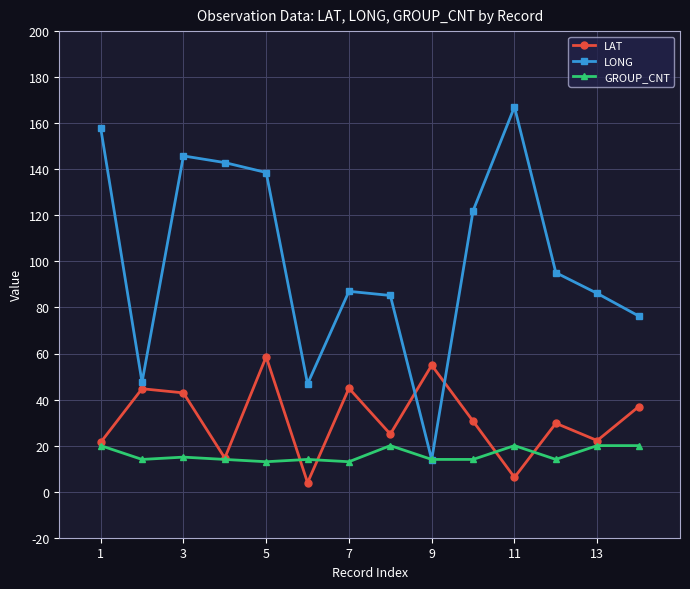

How many interior local valleys does the LONG series have?

3